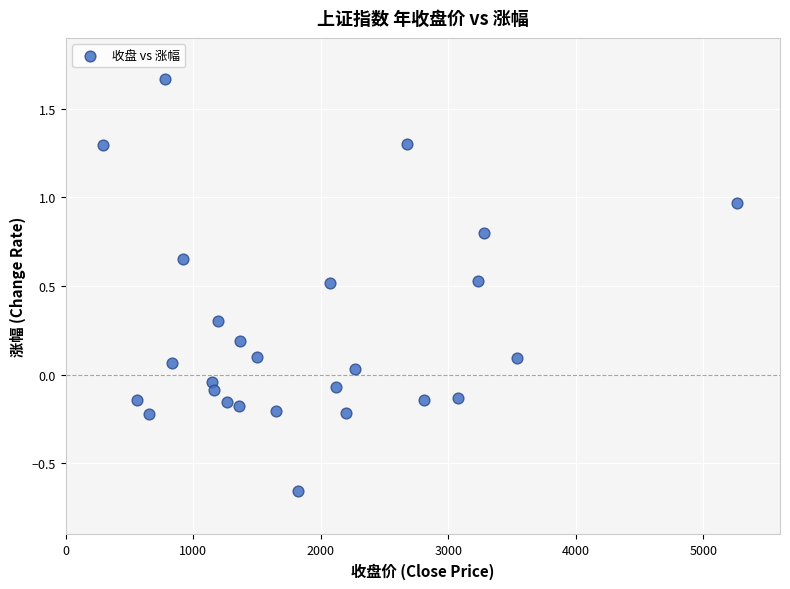

What is the range of X values (max minus min)?

4968.8